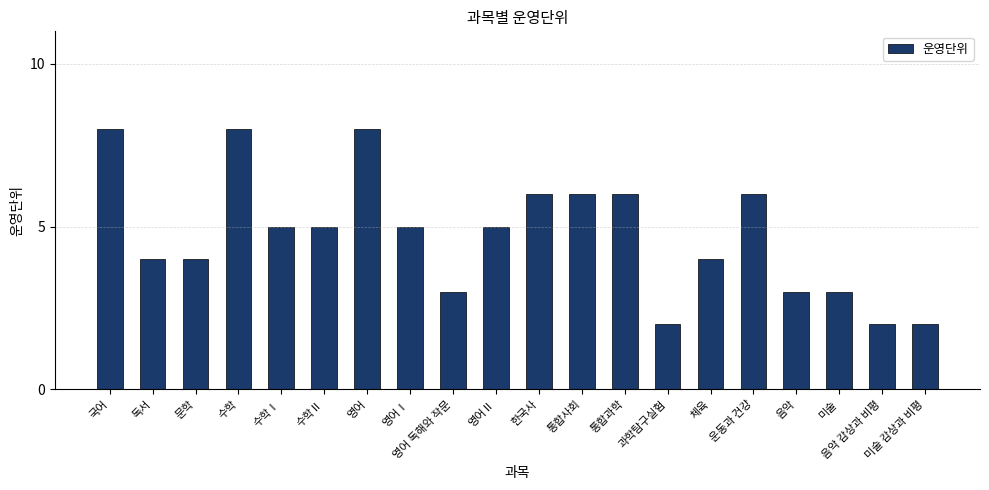

How many bars are there in total?

20